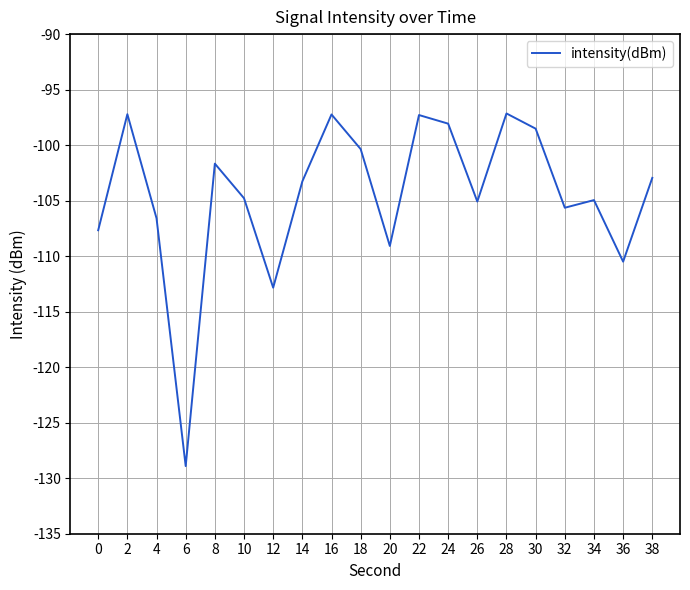

What is the sum of all values?

-2089.7